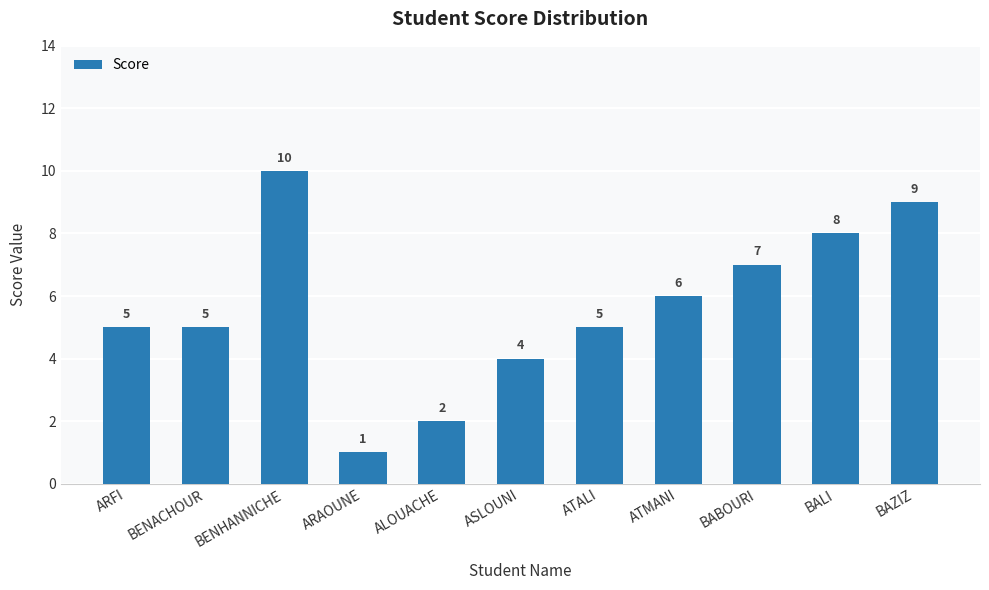

What is the minimum value shown in the chart?

1